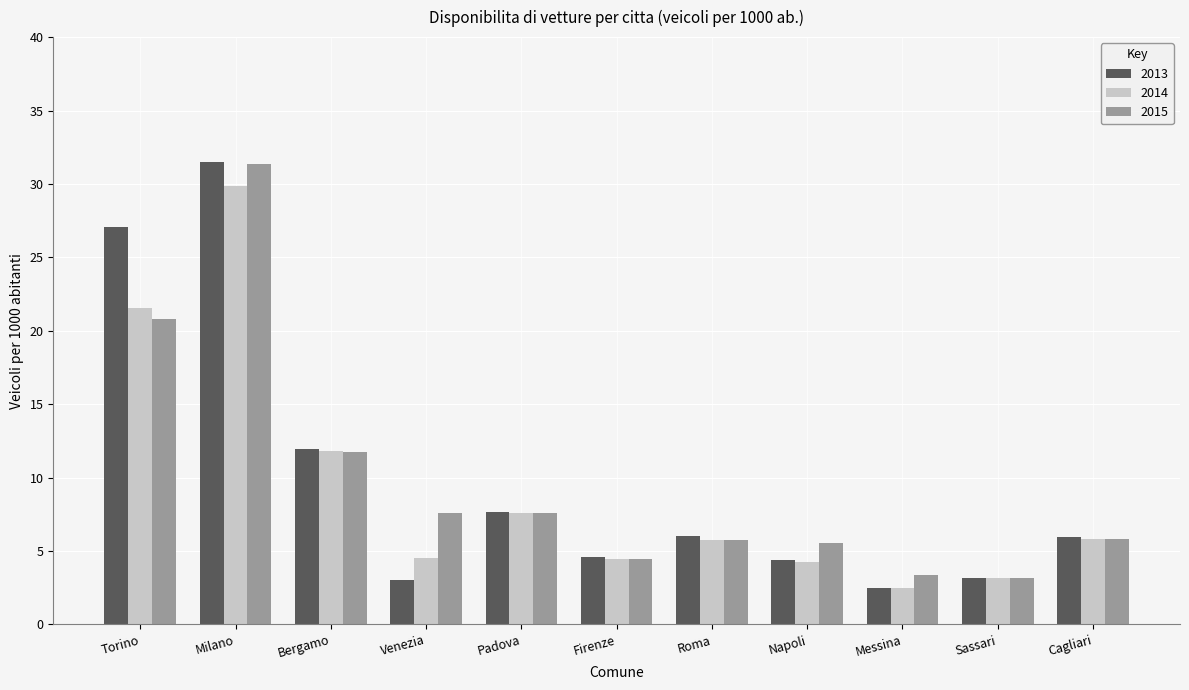

What is the difference between the highest and lowest values at Torino?

6.2